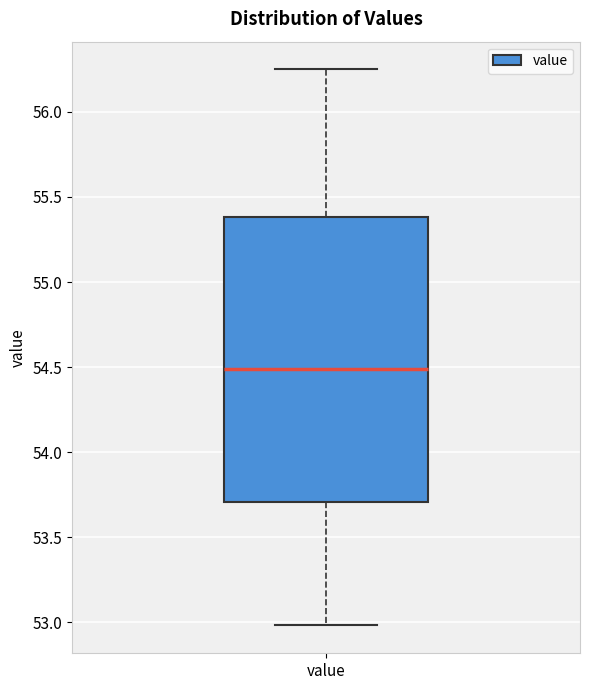

Where is the upper edge of the box for value on the y-axis? The values are not printed on the chart, so give them approximately, as read against the axis.

55.40